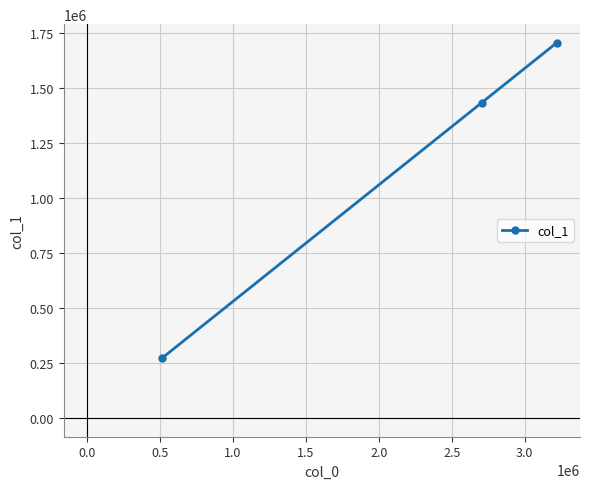

What is the value of the 2nd point from the left?

1434264.7